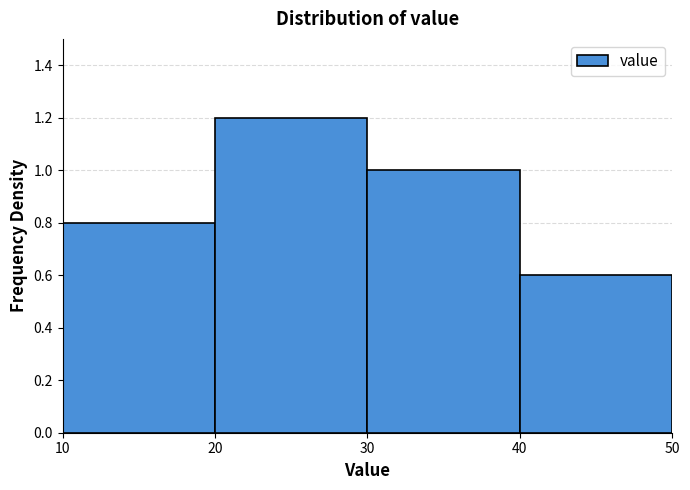

What is the height of the bar covering 30 to 40 on the x-axis? The values are not printed on the chart, so give them approximately, as read against the axis.

1.0